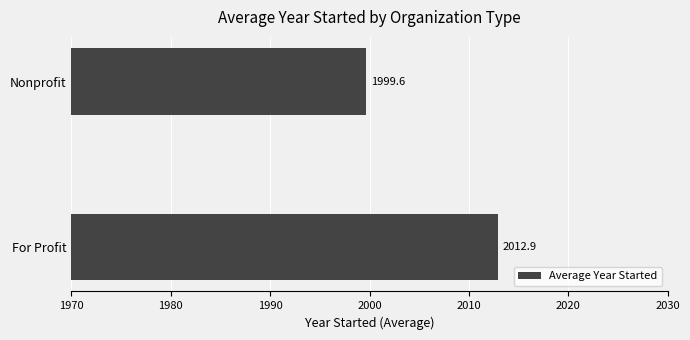

Reading bottom to top, transcribe all the data shown in this chart.

For Profit=2012.9	Nonprofit=1999.6